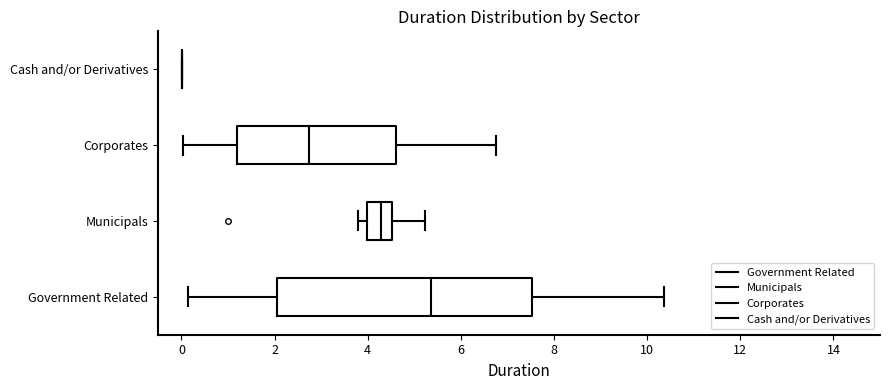

Reading bottom to top, read every box against the x-axis: the position of its median line, the range the box covers, and the ends of its whiskers. The values are not printed on the chart, so give them approximately, as read against the axis.

Government Related: median 5.4, box 2.0 to 7.6, whiskers 0.2 to 10.4
Municipals: median 4.2, box 4.0 to 4.6, whiskers 3.8 to 5.2
Corporates: median 2.8, box 1.2 to 4.6, whiskers 0.0 to 6.8
Cash and/or Derivatives: box collapsed to a line at 0.0, whiskers 0.0 to 0.0